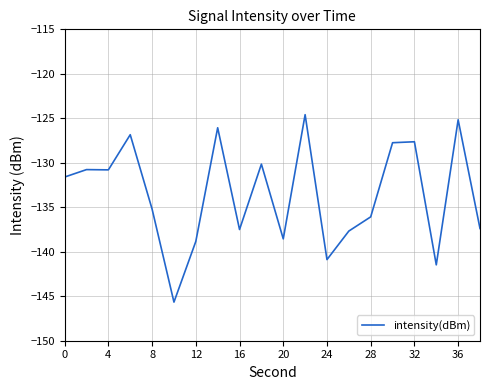

Is this an area chart (filled region under the line)?

No